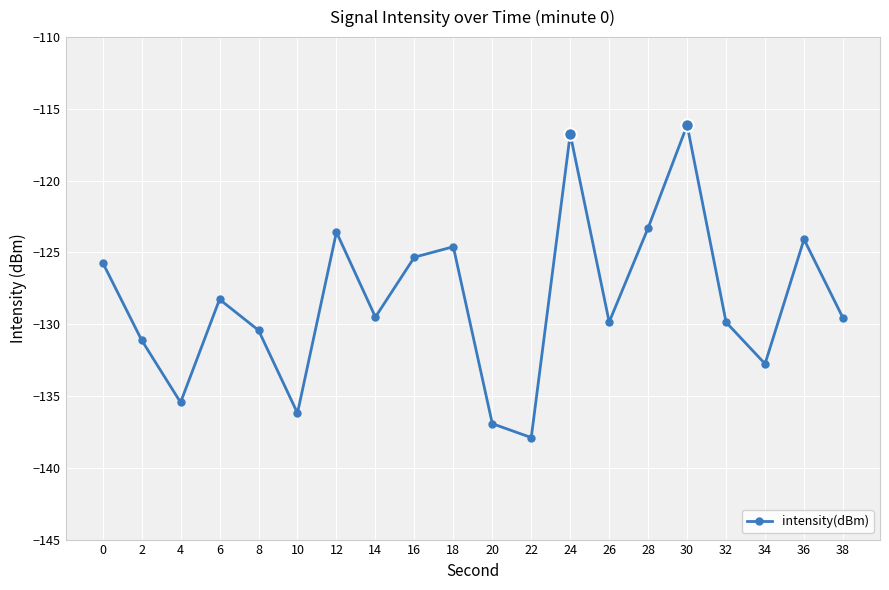

Is it true that the value at 6 is -76.4?

False